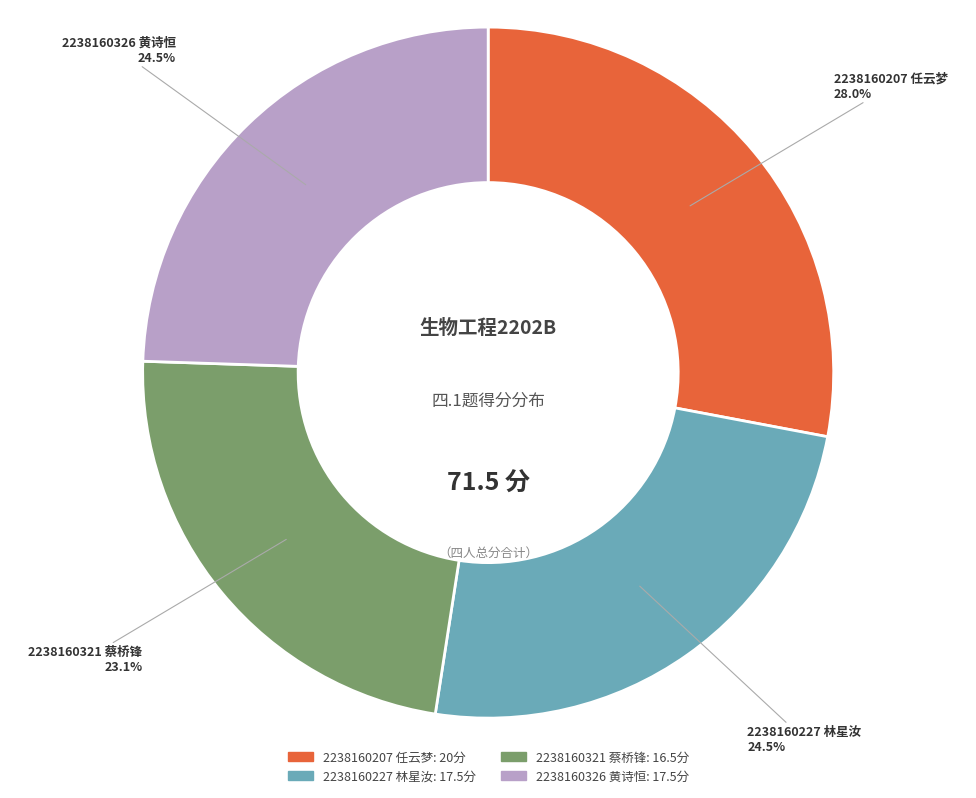

What is the largest slice in the pie chart?

2238160207 任云梦